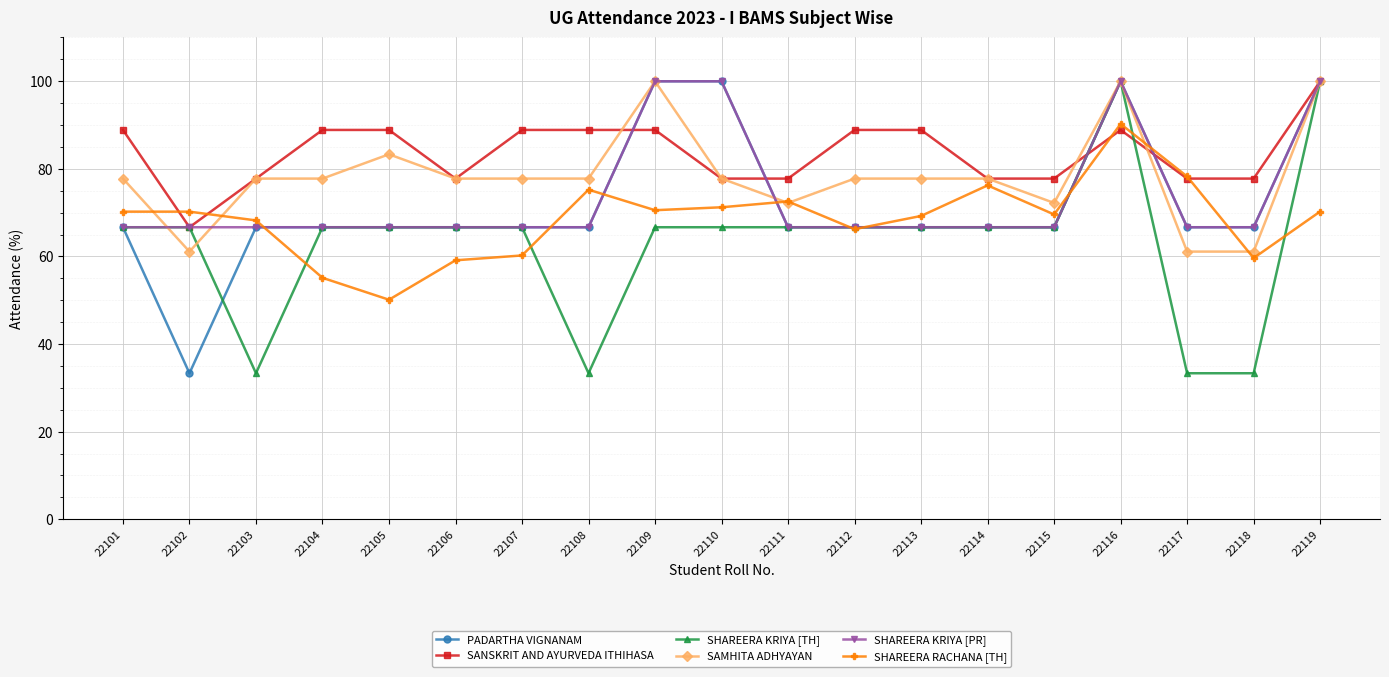

What is the minimum value shown in the chart?

33.3